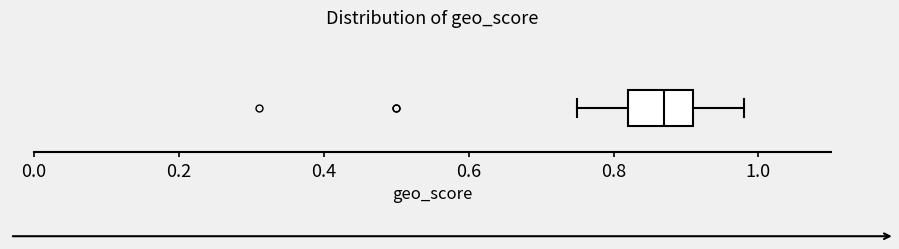

Transcribe this box plot: give where the median line is, the range the box spans, and where the two whiskers end, as read against the x-axis. The values are not printed on the chart, so give them approximately, as read against the axis.

median 0.88, box 0.82 to 0.92, whiskers 0.76 to 0.98